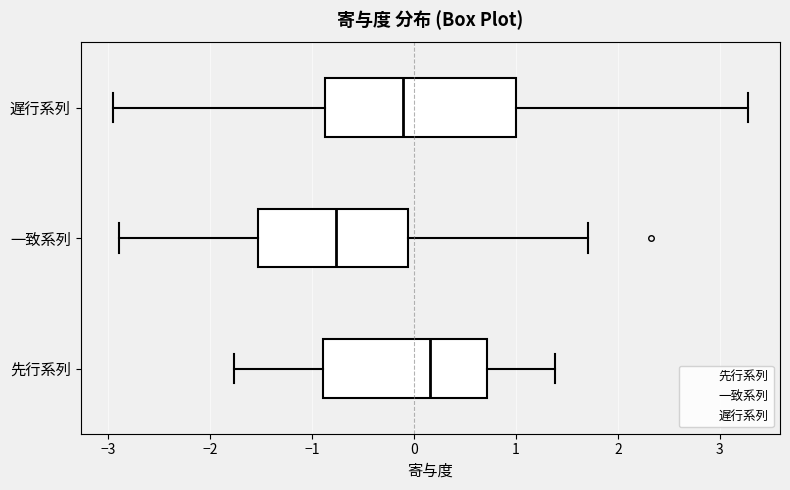

Reading bottom to top, transcribe this box plot: for each box, give where its median line is, the range the box spans, and where its two whiskers end, as read against the x-axis. The values are not printed on the chart, so give them approximately, as read against the axis.

先行系列: median 0.2, box -0.9 to 0.7, whiskers -1.8 to 1.4
一致系列: median -0.8, box -1.5 to -0.1, whiskers -2.9 to 1.7
遅行系列: median -0.1, box -0.9 to 1.0, whiskers -3.0 to 3.3